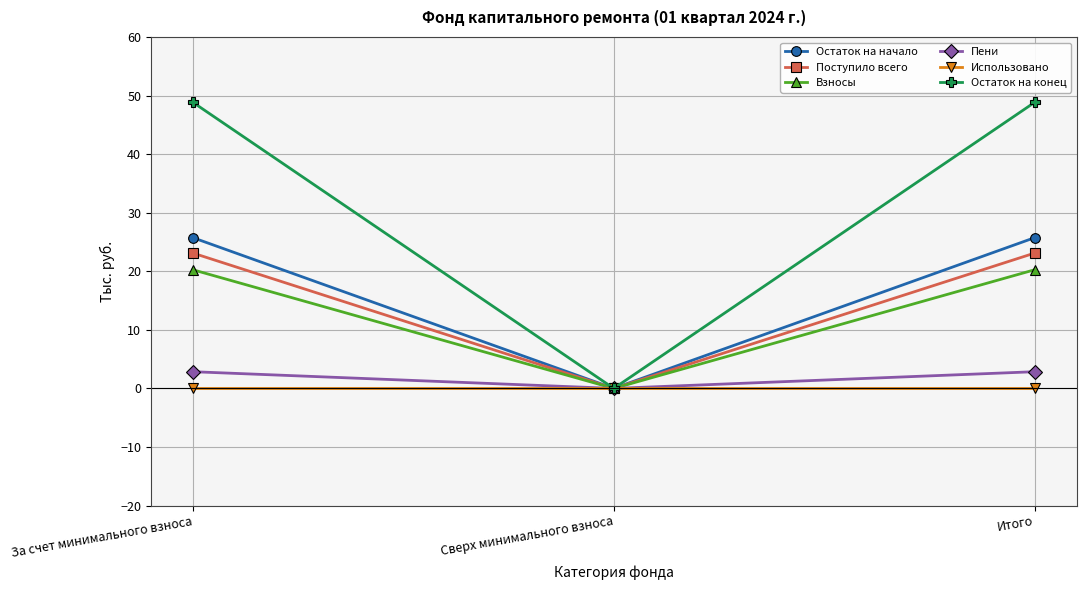

What is the total value across all series at За счет минимального взноса?

120.8